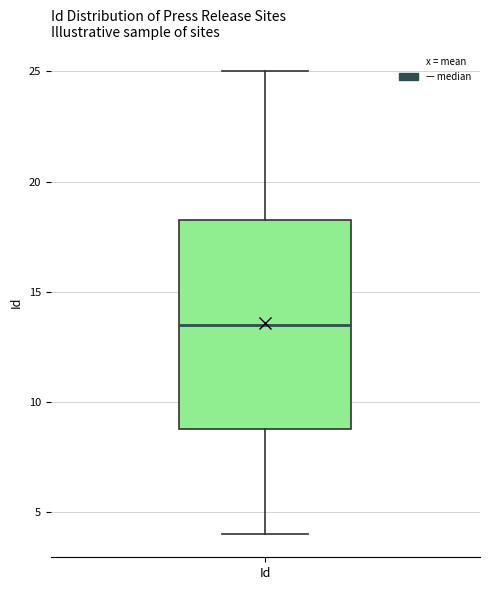

Where does the median line of the box for Id sit on the y-axis? The values are not printed on the chart, so give them approximately, as read against the axis.

13.5